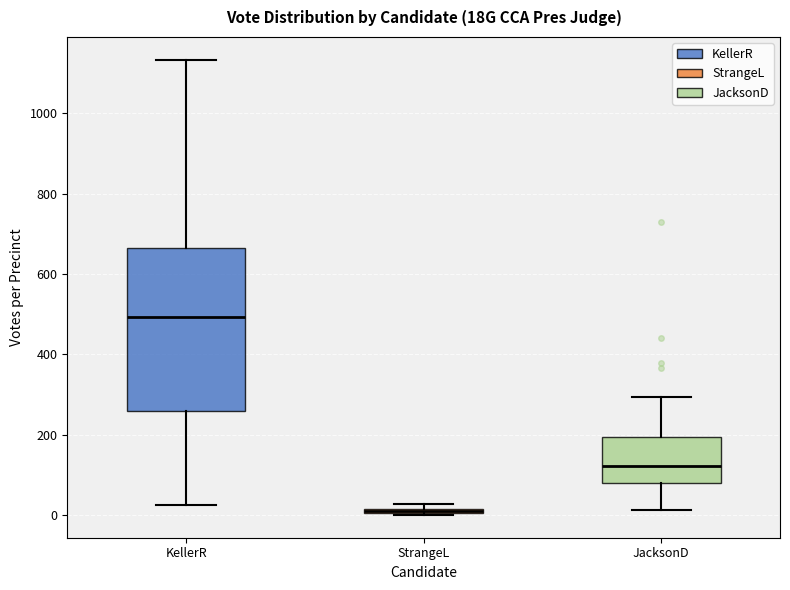

Where does the upper whisker of the box for KellerR end on the y-axis? The values are not printed on the chart, so give them approximately, as read against the axis.

1140